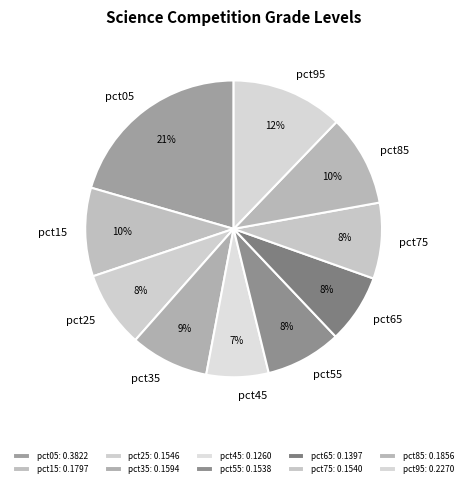

Which slice is the largest?

pct05